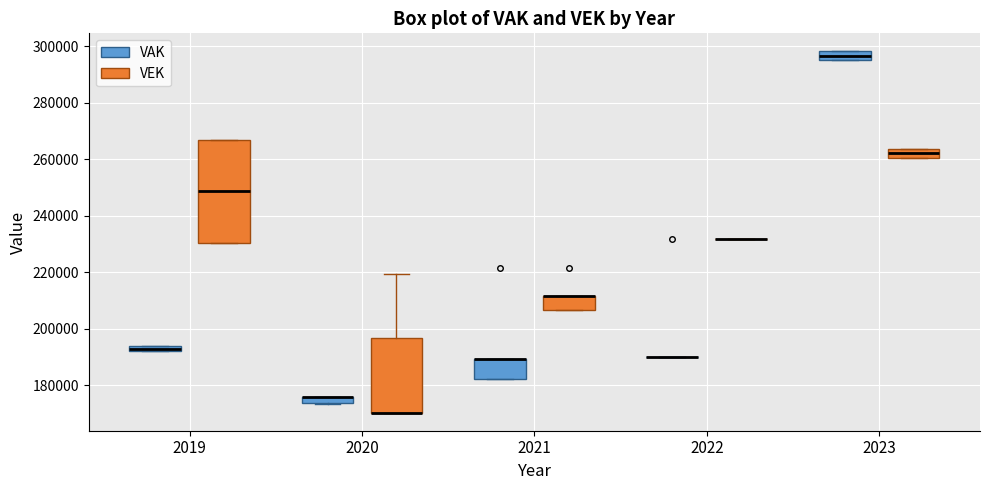

Comparing the boxes themselves (not the whiskers), which one is the tallest?

2019 (VEK)